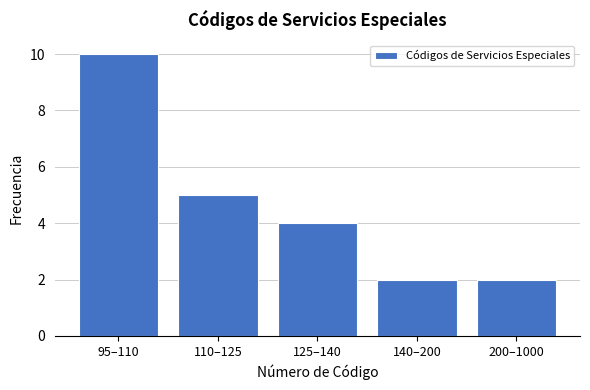

Reading left to right, list all the values displayed in this chart.

95–110=10	110–125=5	125–140=4	140–200=2	200–1000=2